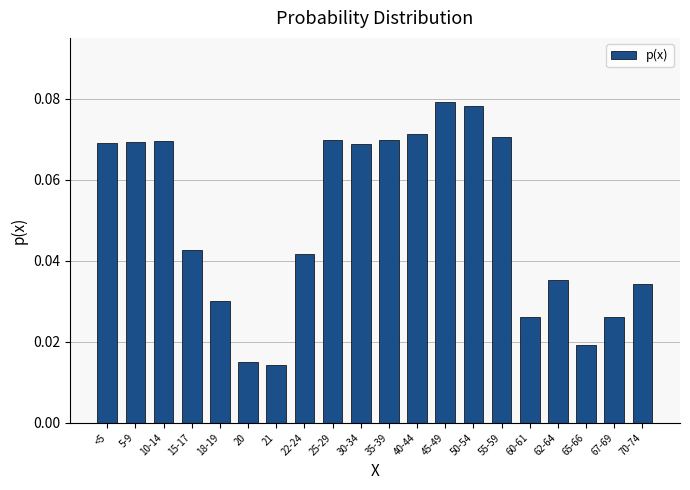

Count the values in the range 0 to 1.

20